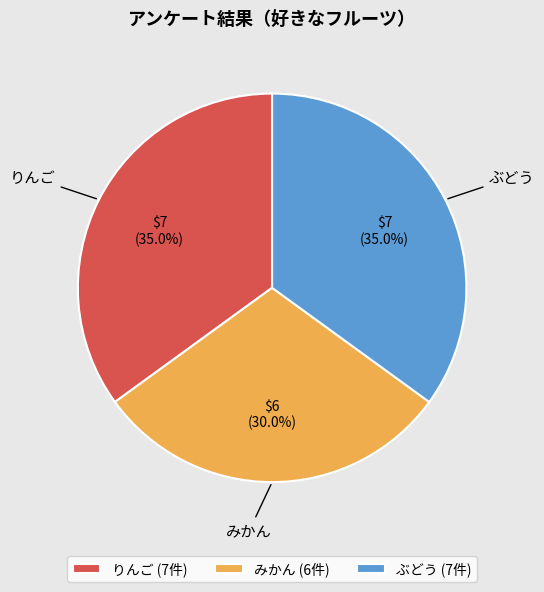

How many segments does this pie chart have?

3